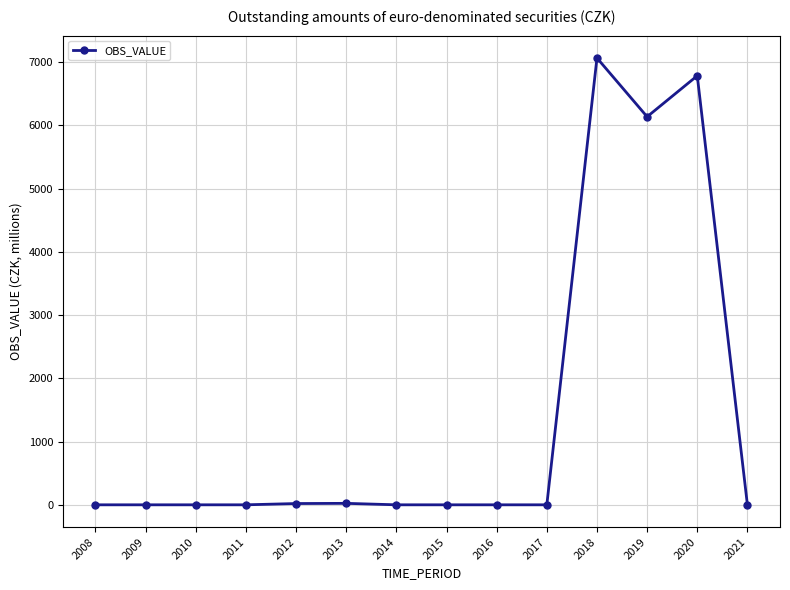

True or false: the data shows 0 at 2010.

True